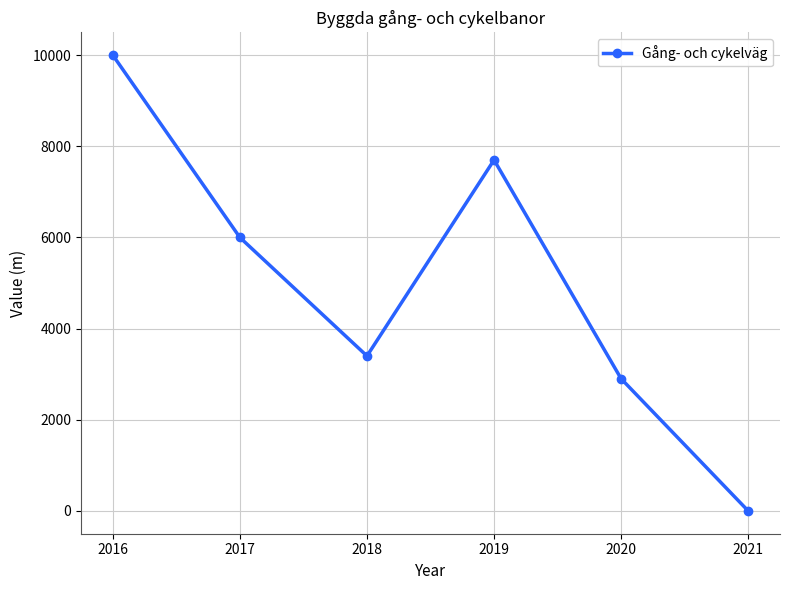

Where is the first local maximum?

2019